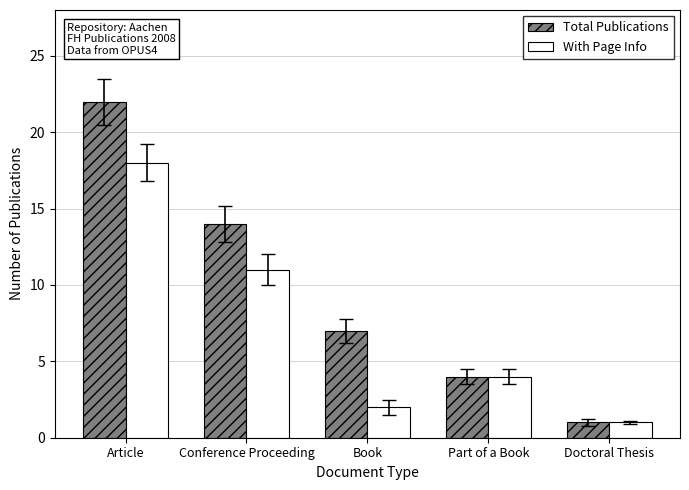

Reading right to left, list all the values displayed in this chart.

Total Publications: Doctoral Thesis=1	Part of a Book=4	Book=7	Conference Proceeding=14	Article=22
With Page Info: Doctoral Thesis=1	Part of a Book=4	Book=2	Conference Proceeding=11	Article=18